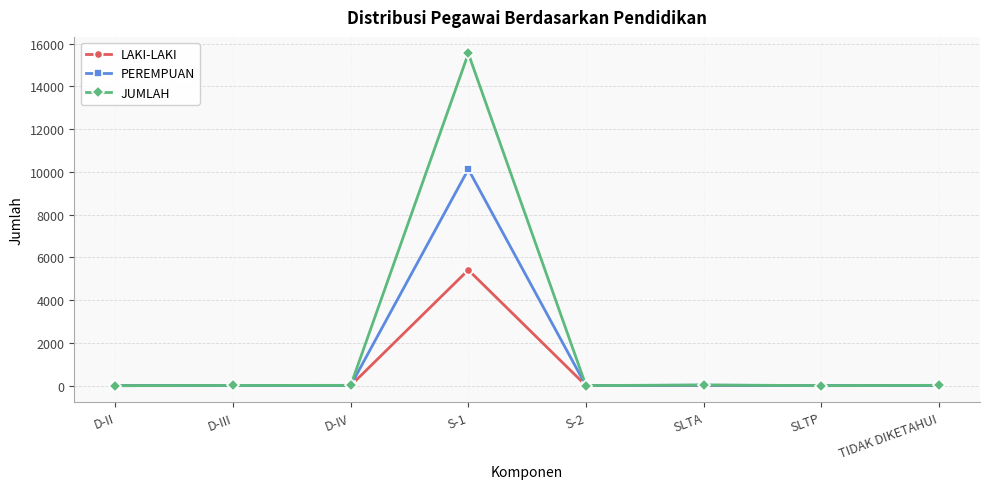

List the series in order of their overall mean, highest first.

JUMLAH, PEREMPUAN, LAKI-LAKI